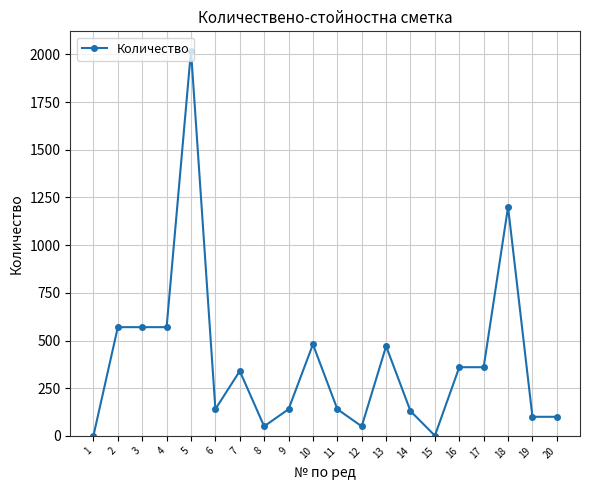

The value at 20 is 100. True or false?

True